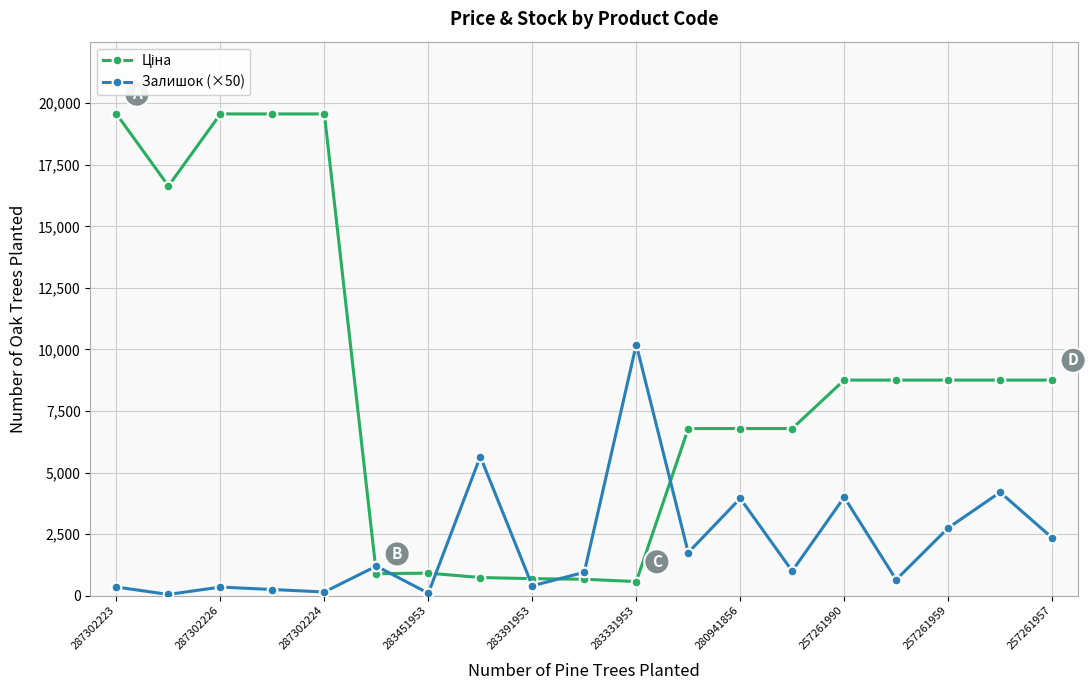

What is the value of the Залишок (×50) point at the 10th from the left?

950.0